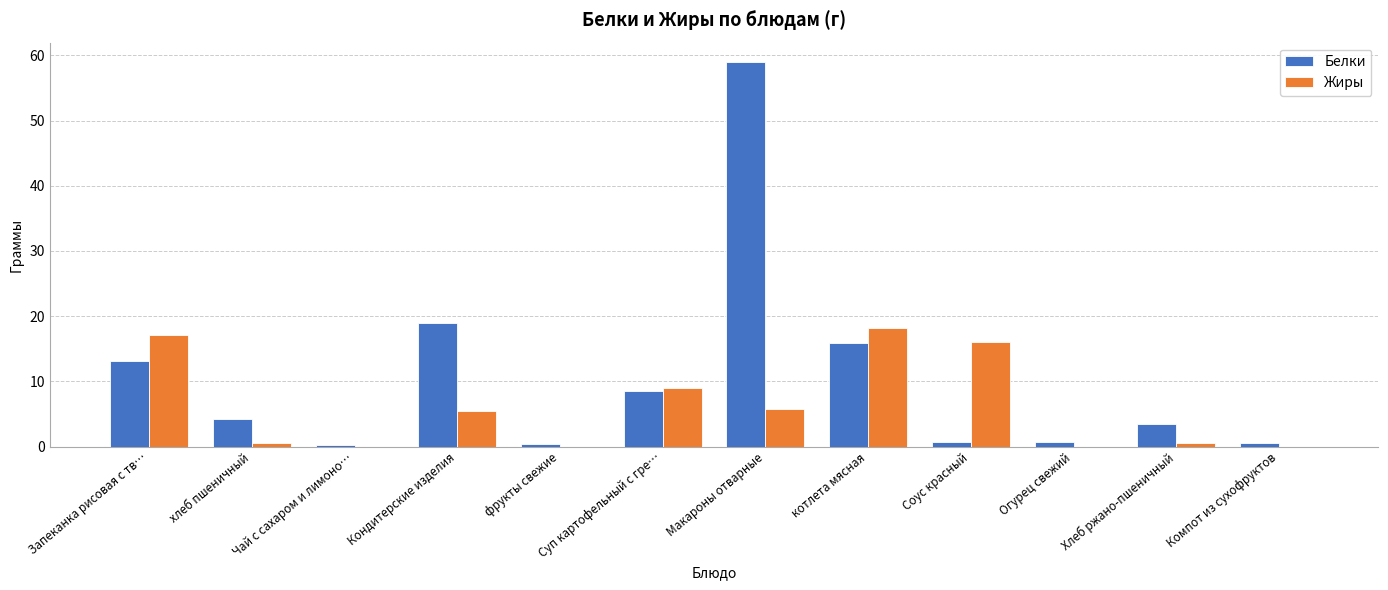

At which category is the sum across all series the highest?

Макароны отварные